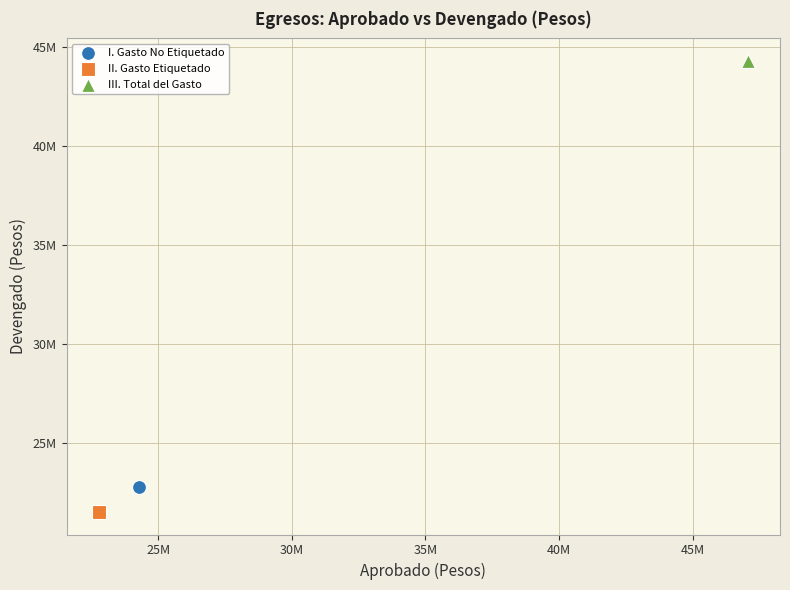

What are all the series names shown in the legend?

I. Gasto No Etiquetado, II. Gasto Etiquetado, III. Total del Gasto